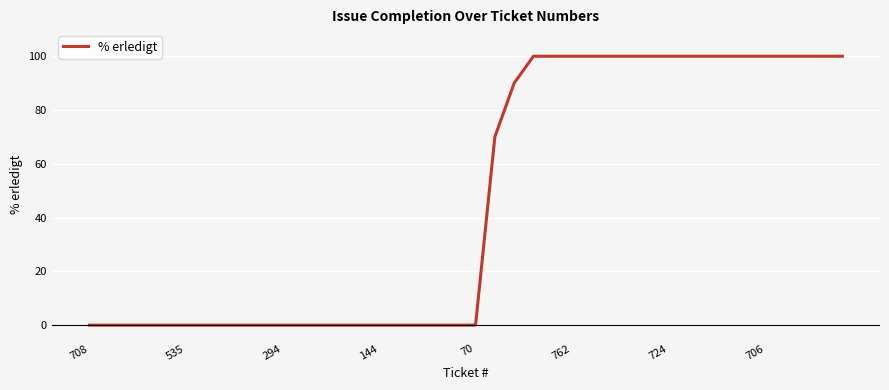

What is the difference between the maximum and minimum values?

100